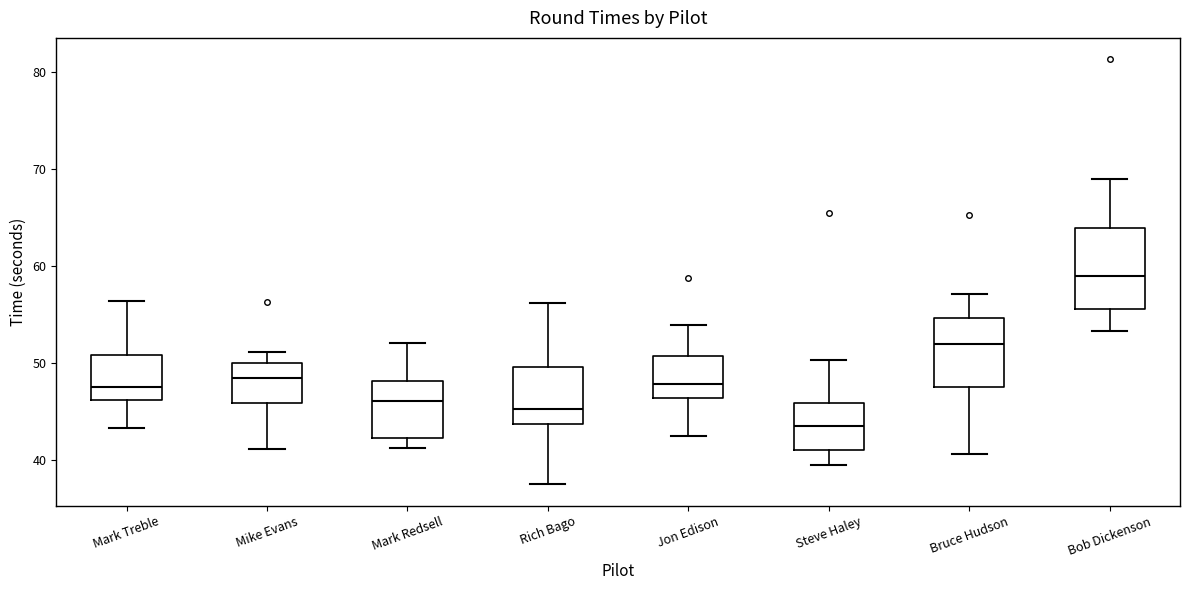

Reading left to right, transcribe this box plot: for each box, give where its median line is, the range the box spans, and where its two whiskers end, as read against the y-axis. The values are not printed on the chart, so give them approximately, as read against the axis.

Mark Treble: median 48, box 46 to 51, whiskers 43 to 56
Mike Evans: median 48, box 46 to 50, whiskers 41 to 51
Mark Redsell: median 46, box 42 to 48, whiskers 41 to 52
Rich Bago: median 45, box 44 to 50, whiskers 37 to 56
Jon Edison: median 48, box 46 to 51, whiskers 42 to 54
Steve Haley: median 44, box 41 to 46, whiskers 39 to 50
Bruce Hudson: median 52, box 48 to 55, whiskers 41 to 57
Bob Dickenson: median 59, box 56 to 64, whiskers 53 to 69